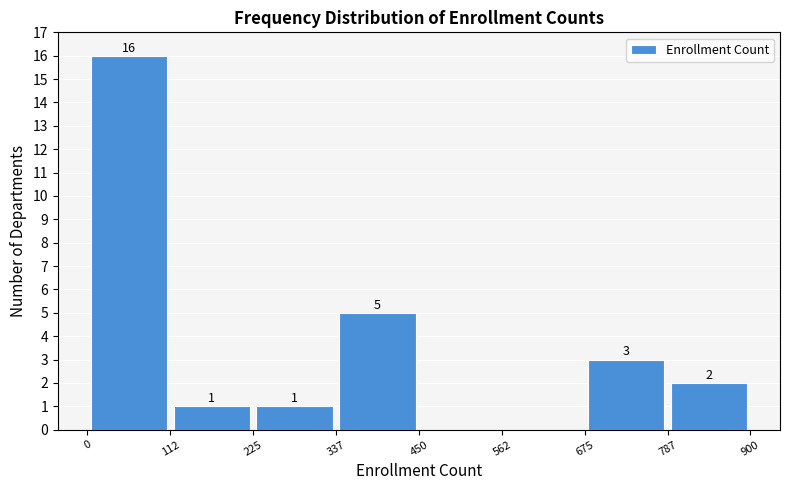

Which range on the x-axis has the tallest bar?

0 to 112